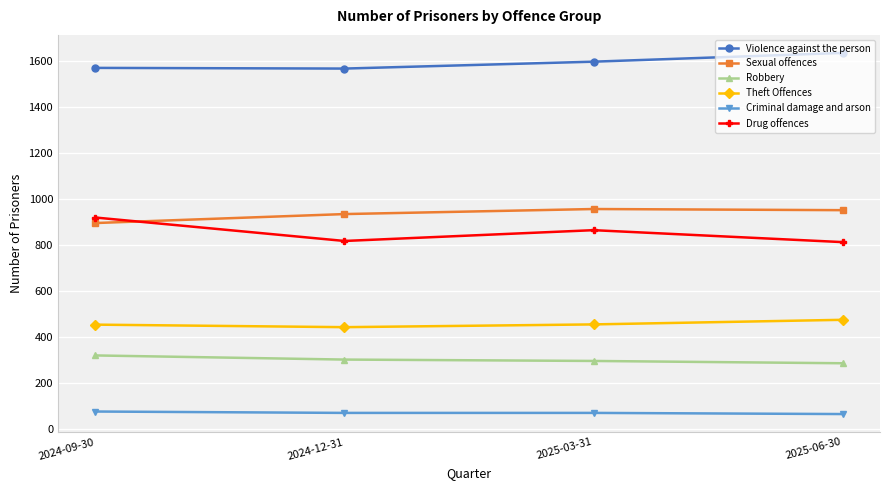

What is the greatest value displayed?

1637